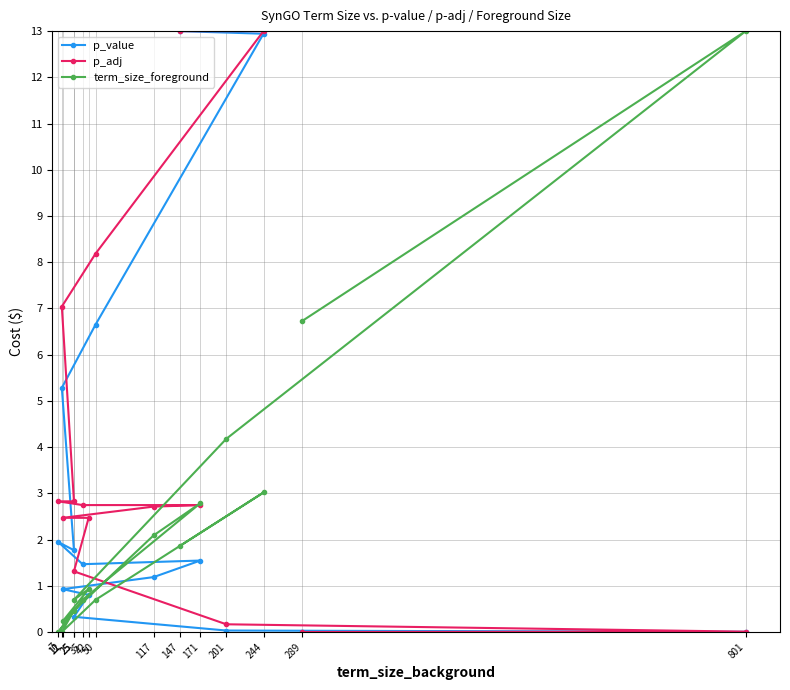

At how many categories does at least one series exceed 4?

7